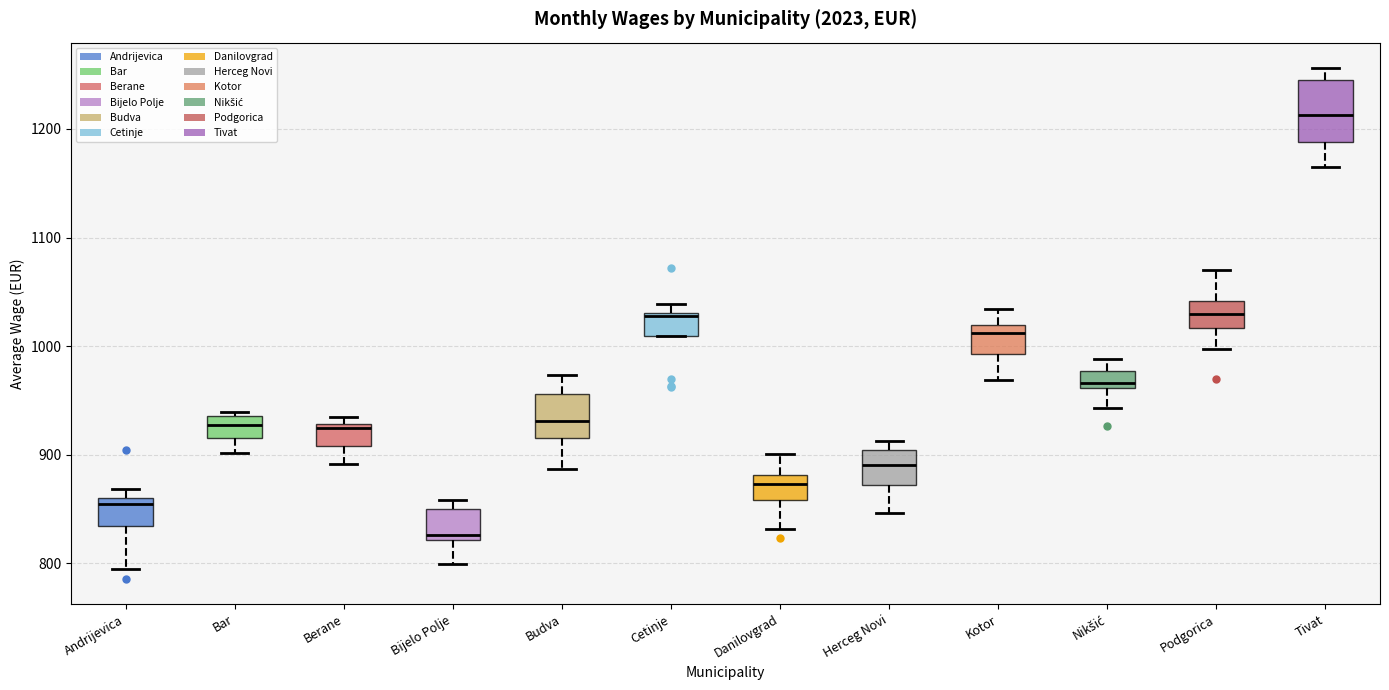

Which box has the highest median line?

Tivat